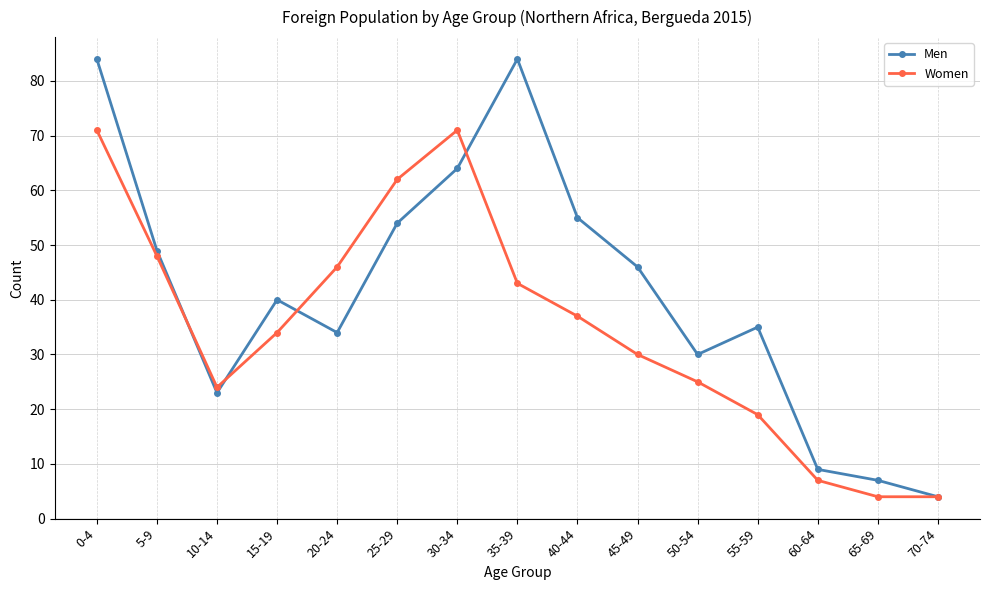

What is the difference between the maximum and minimum values in the Women series?

67